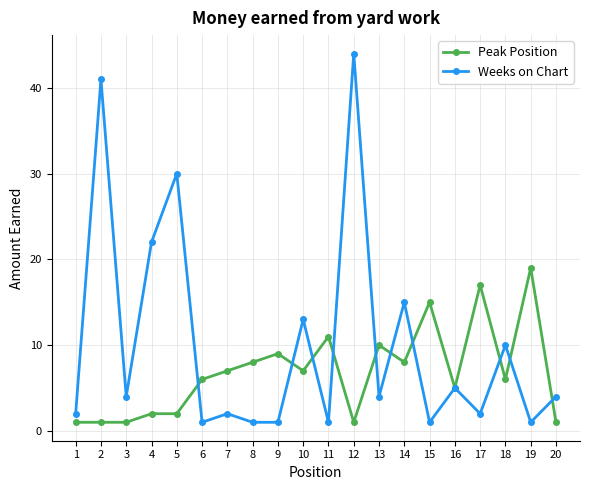

What is the smallest value displayed?

1